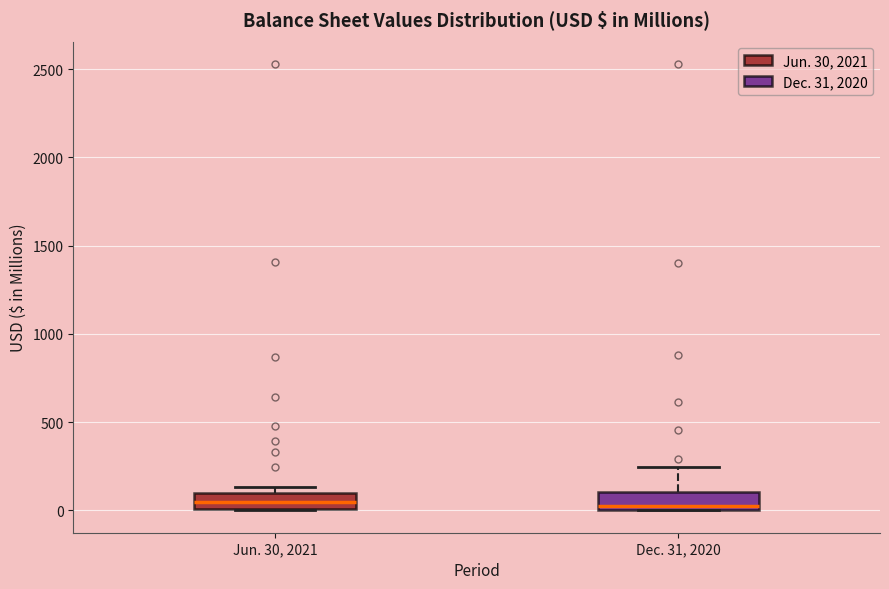

Reading left to right, transcribe this box plot: for each box, give where its median line is, the range the box spans, and where its two whiskers end, as read against the y-axis. The values are not printed on the chart, so give them approximately, as read against the axis.

Jun. 30, 2021: median 50, box 0 to 100, whiskers 0 to 150
Dec. 31, 2020: median 0 (just above the box's lower edge), box 0 to 100, whiskers 0 to 250